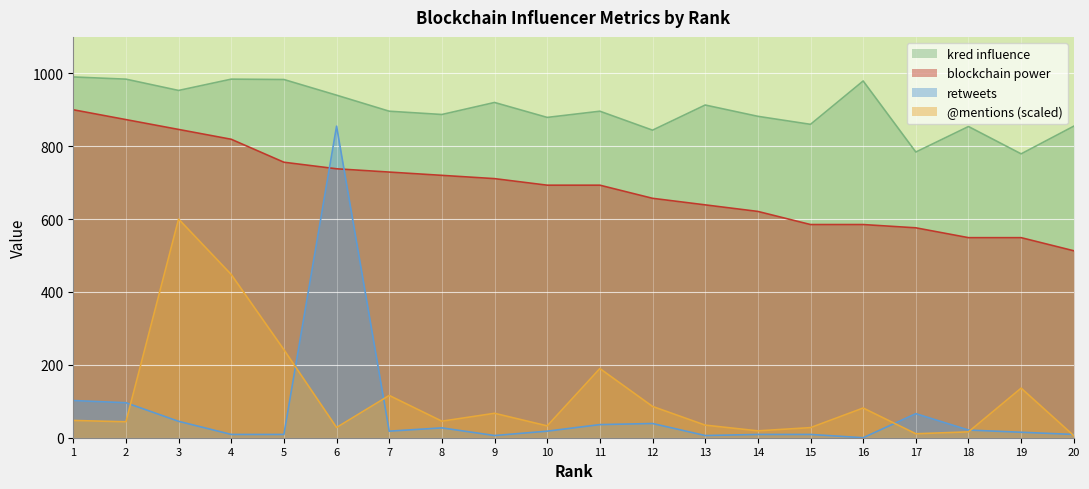

Which series has the widest spread of values?

retweets